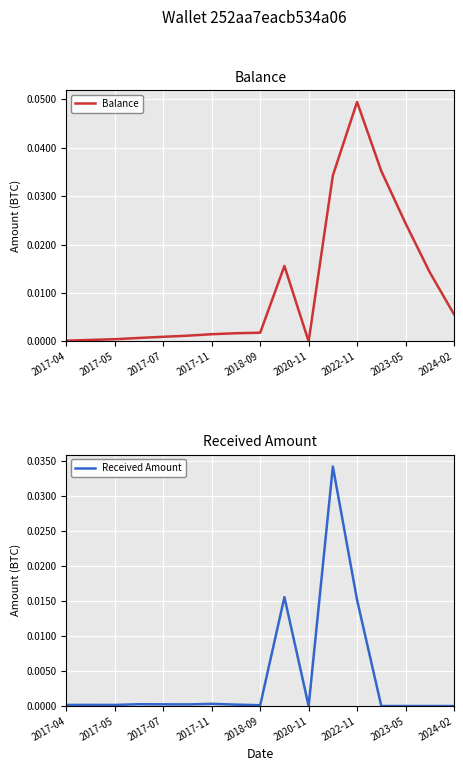

In Balance, how many points are higher than both neighbors (excluding endpoints)?

2